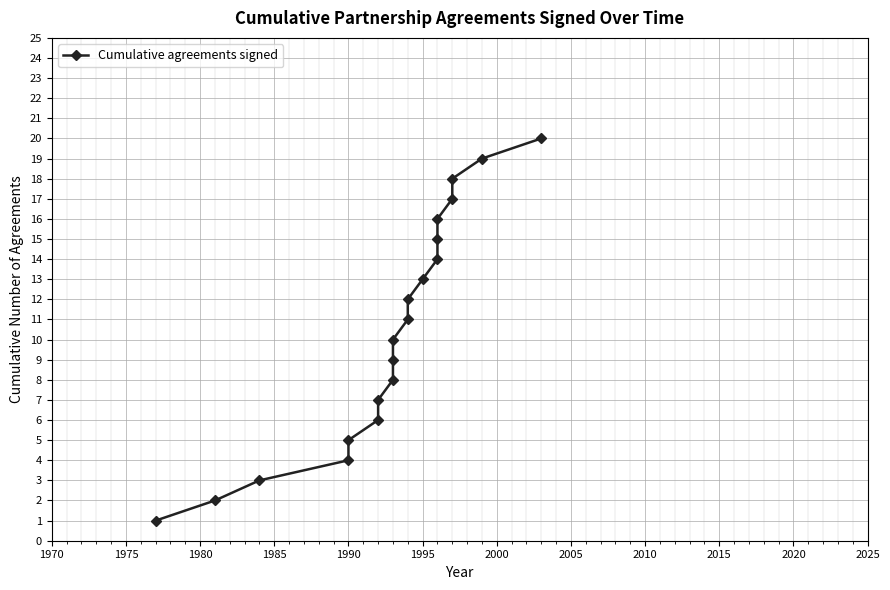

The chart shows a value of 5 at 14. True or false?

False